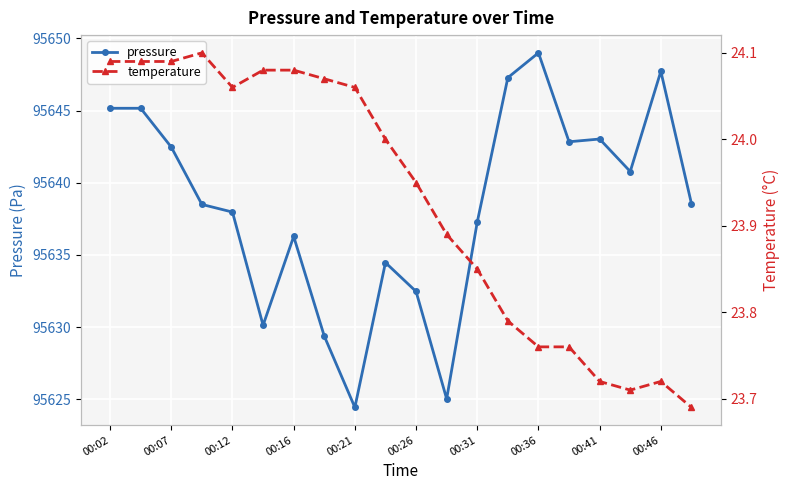

What are all the series names shown in the legend?

pressure, temperature